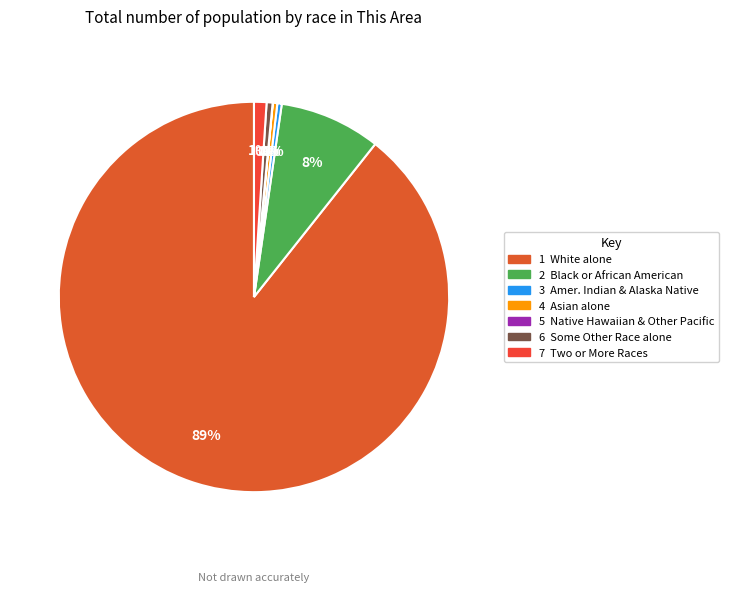

Rank the categories by value from lowest to highest.

Native Hawaiian and Other Pacific, American Indian and Alaska Native, Asian alone, Some Other Race alone, Two or More Races, Black or African American alone, White alone